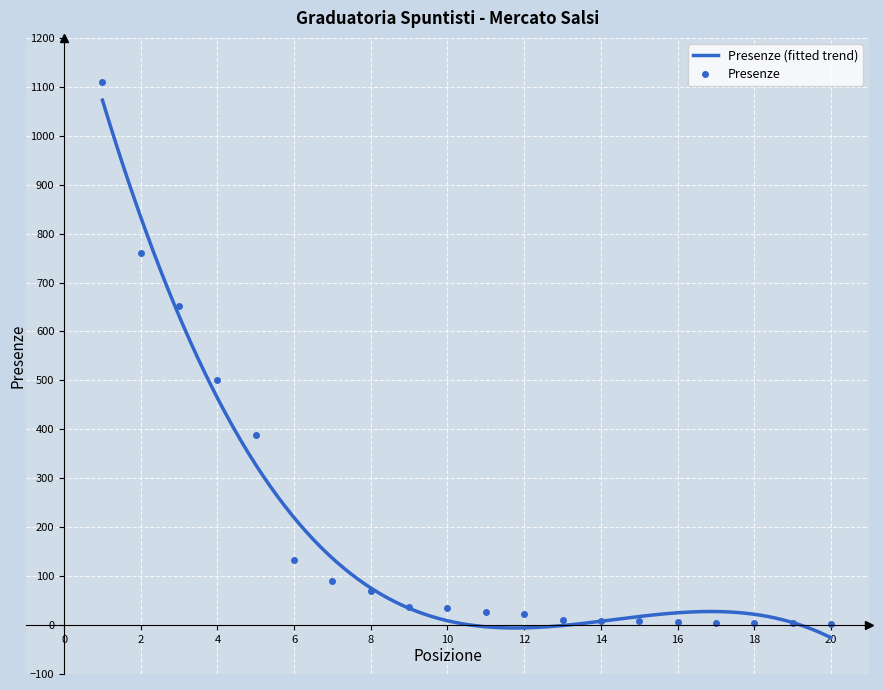

Count the number of data series in this chart.

1